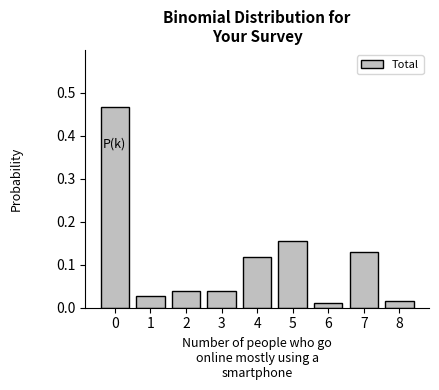

What is the sum of all values?

1.0